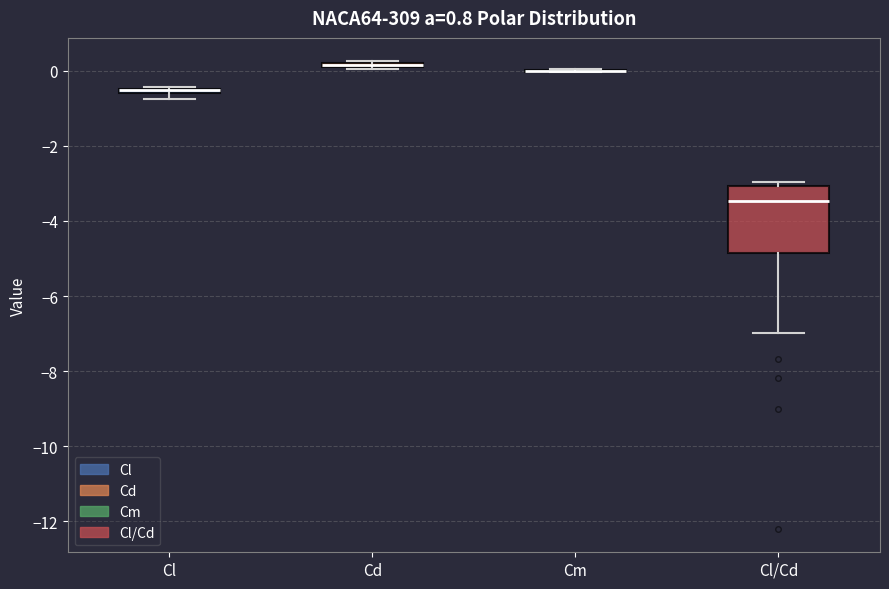

Where is the upper edge of the box for Cd on the y-axis? The values are not printed on the chart, so give them approximately, as read against the axis.

0.2